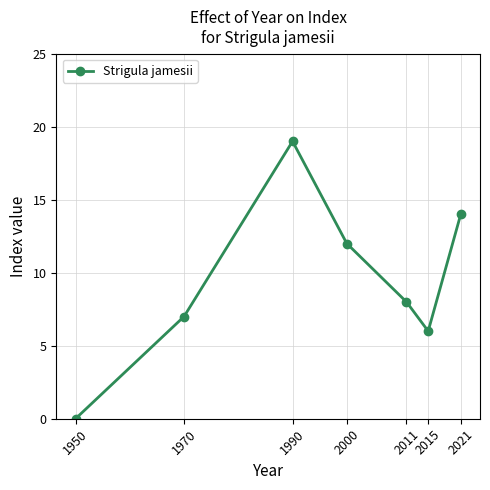

Rank the categories by value from lowest to highest.

1950, 2015, 1970, 2011, 2000, 2021, 1990